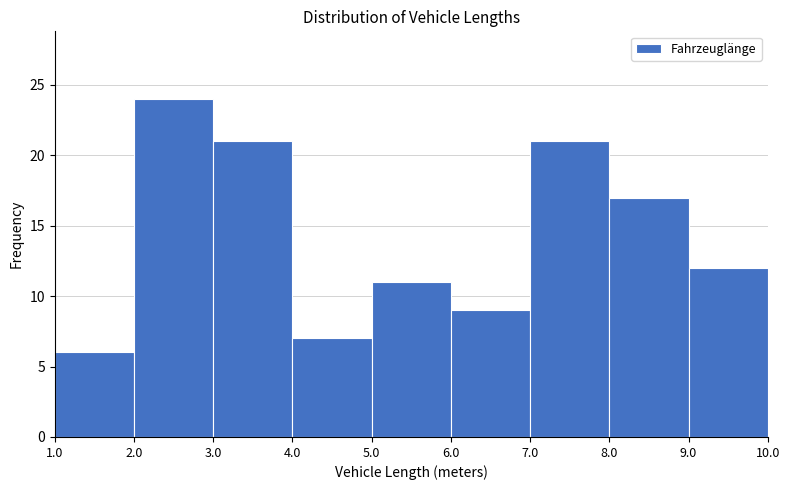

Reading left to right, list every bar in this chart as the range it spans on the x-axis followed by its height. The values are not printed on the chart, so give them approximately, as read against the axis.

1.0 to 2.0: 6
2.0 to 3.0: 24
3.0 to 4.0: 21
4.0 to 5.0: 7
5.0 to 6.0: 11
6.0 to 7.0: 9
7.0 to 8.0: 21
8.0 to 9.0: 17
9.0 to 10.0: 12